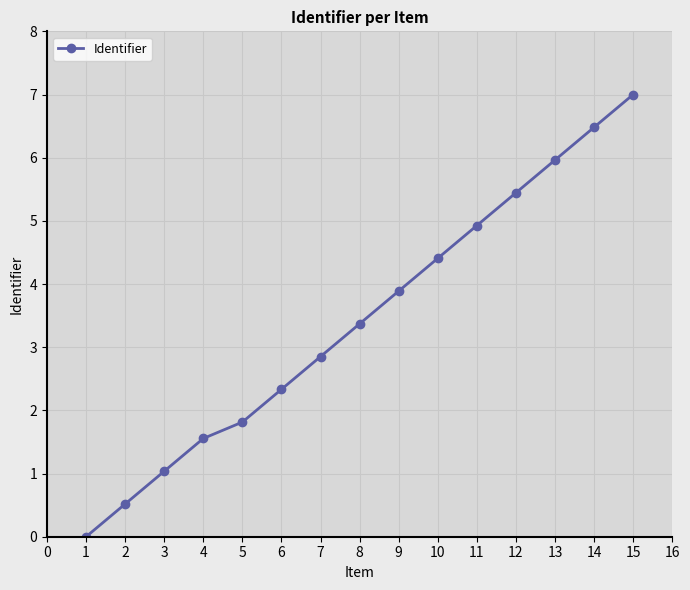

At which category does the chart reach its peak across all series?

15